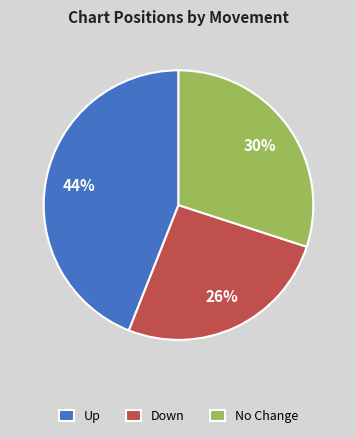

Approximately how many times larger is the value at Down compared to No Change?

0.9